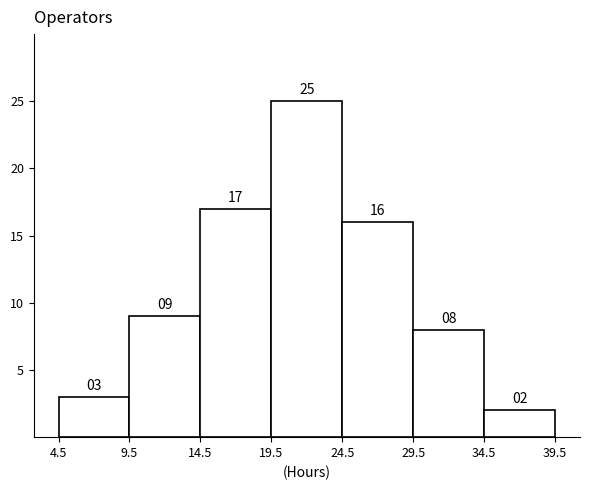

Which range on the x-axis has the tallest bar?

19.5 to 24.5